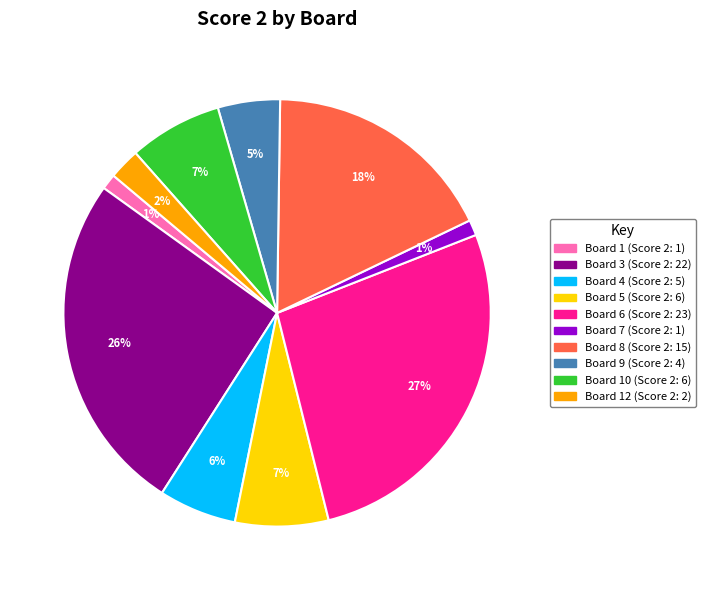

To the nearest percent, what is the difference between the largest and smallest slice percentages?

26%